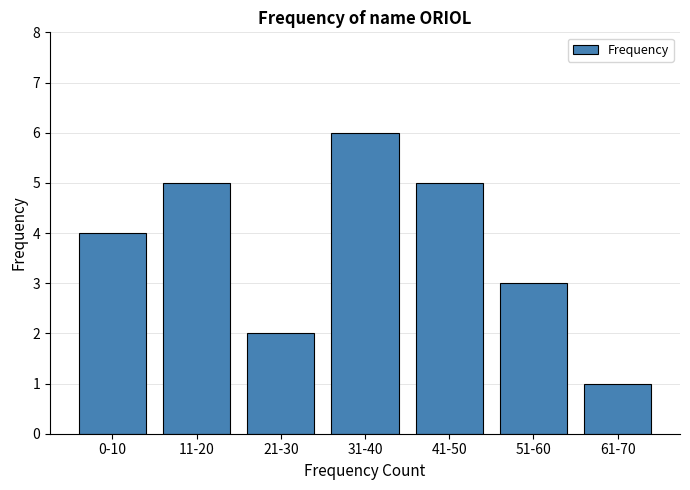

Reading right to left, extract all data points from this chart.

61-70=1	51-60=3	41-50=5	31-40=6	21-30=2	11-20=5	0-10=4